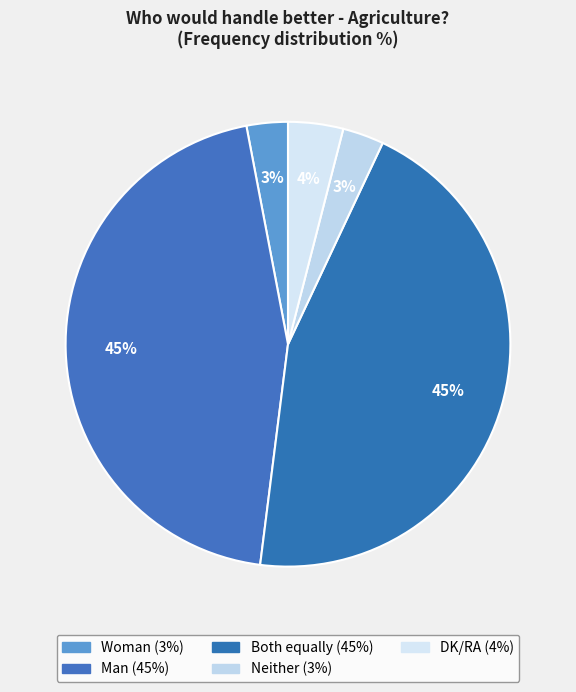

What percentage is the DK/RA slice, to the nearest percent?

4%